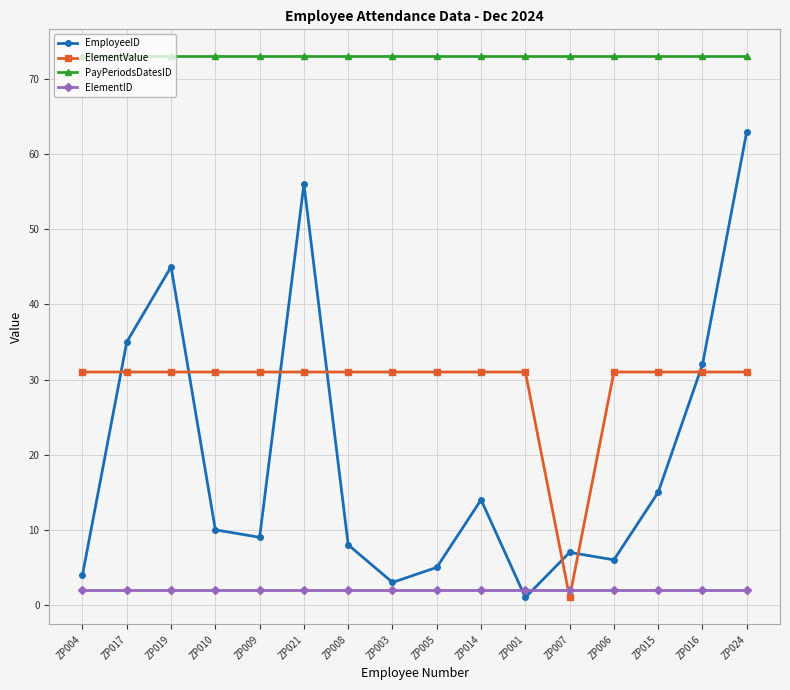

What is the lowest value of the EmployeeID series?

1